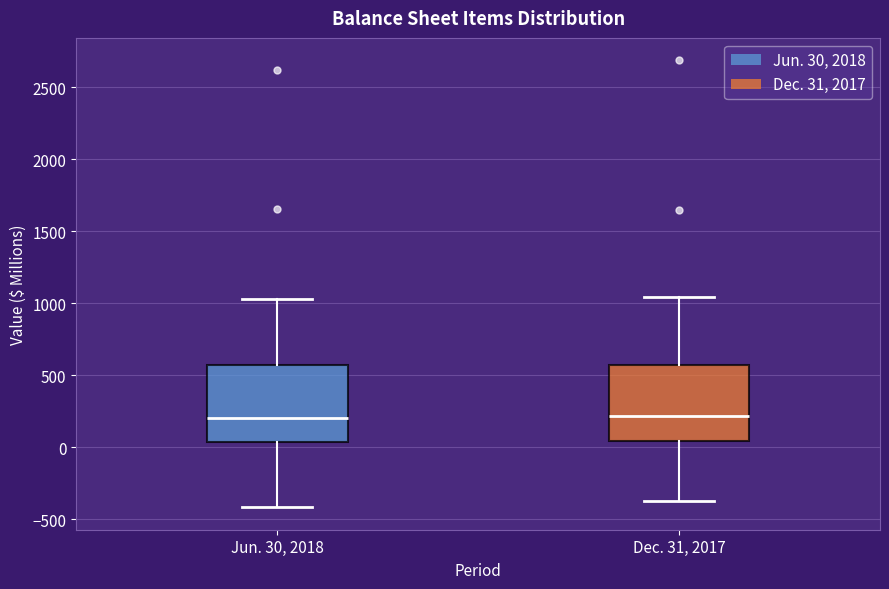

Reading left to right, transcribe this box plot: for each box, give where its median line is, the range the box spans, and where its two whiskers end, as read against the y-axis. The values are not printed on the chart, so give them approximately, as read against the axis.

Jun. 30, 2018: median 200, box 50 to 550, whiskers -400 to 1050
Dec. 31, 2017: median 200, box 50 to 550, whiskers -350 to 1050